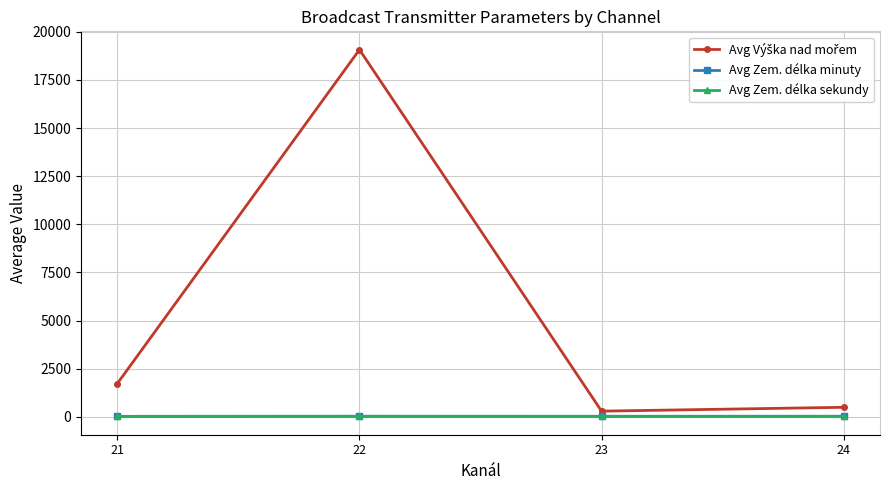

True or false: Avg Zem. délka minuty has more than 1 interior local peaks.

False